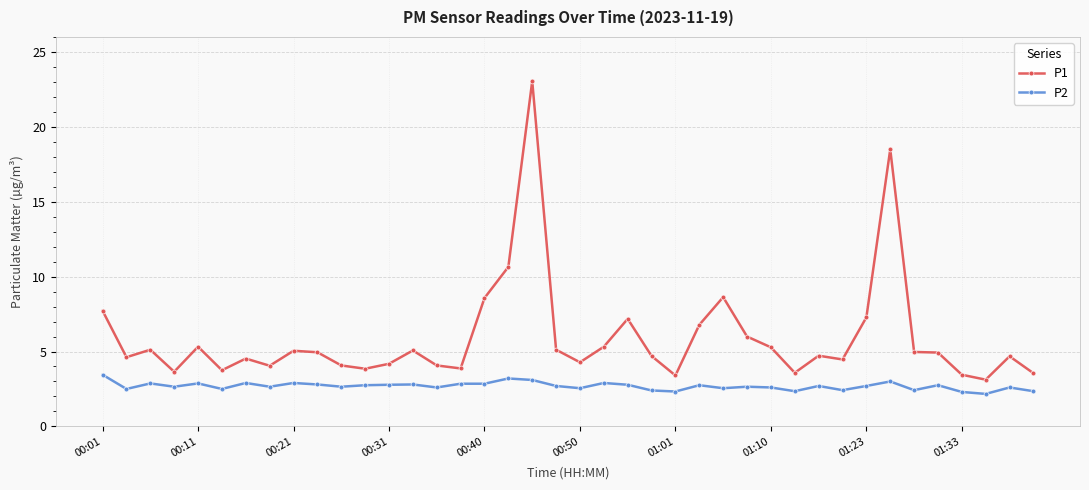

True or false: P2 and P1 intersect in this chart.

False